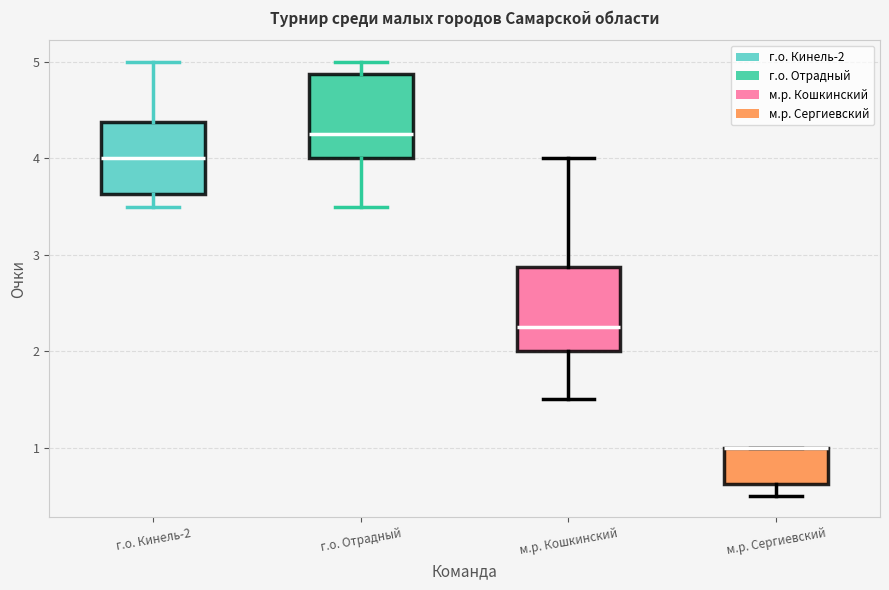

Reading left to right, transcribe this box plot: for each box, give where its median line is, the range the box spans, and where its two whiskers end, as read against the y-axis. The values are not printed on the chart, so give them approximately, as read against the axis.

г.о. Кинель-2: median 4.0, box 3.6 to 4.4, whiskers 3.5 to 5.0
г.о. Отрадный: median 4.3, box 4.0 to 4.9, whiskers 3.5 to 5.0
м.р. Кошкинский: median 2.3, box 2.0 to 2.9, whiskers 1.5 to 4.0
м.р. Сергиевский: median 1.0 (drawn on the box's upper edge), box 0.6 to 1.0, whiskers 0.5 to 1.0